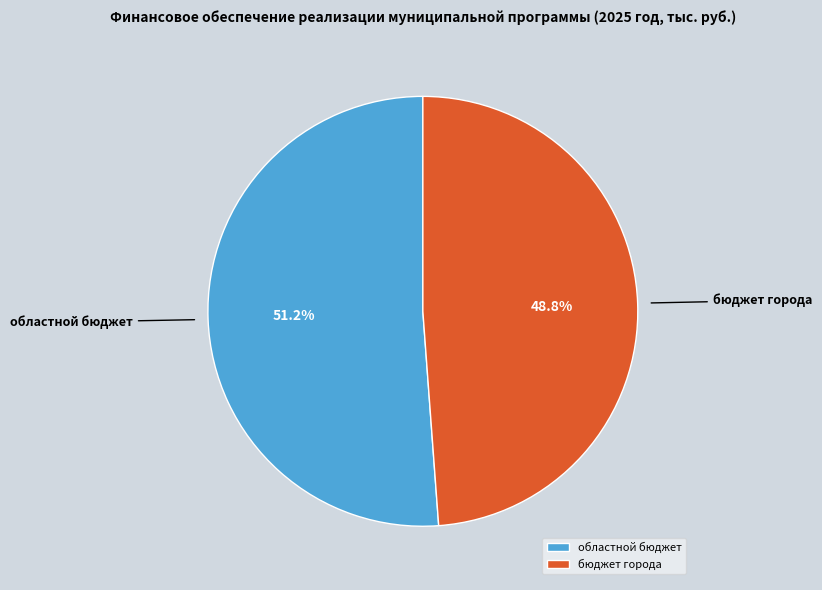

What is the total percentage of бюджет города and областной бюджет?

100.0%